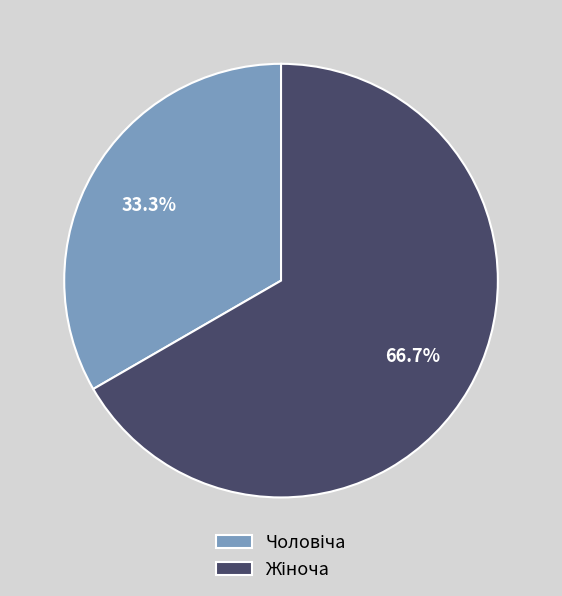

Is there a majority slice in this chart?

Yes